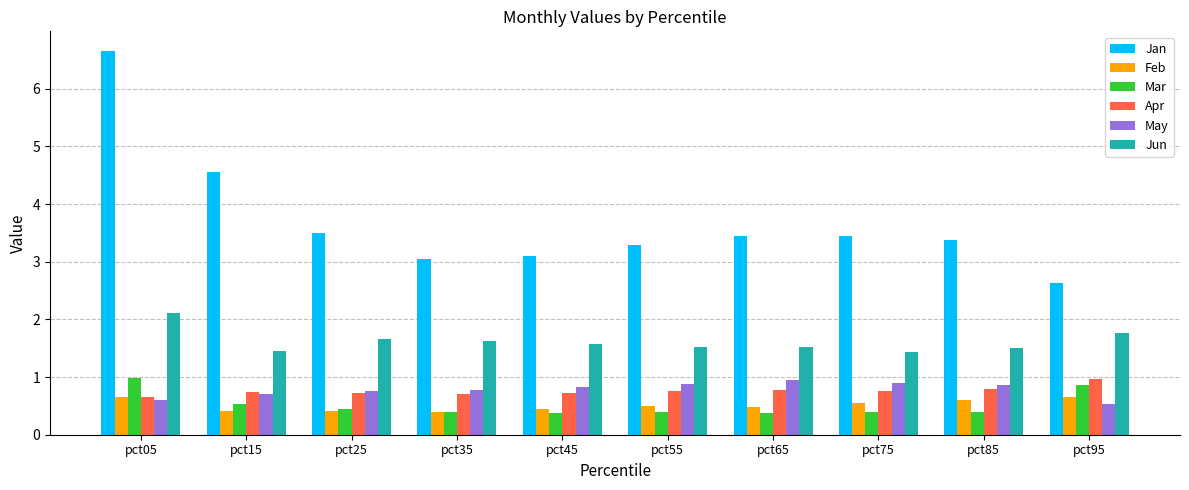

Are the bars grouped side by side (vs. stacked)?

Yes